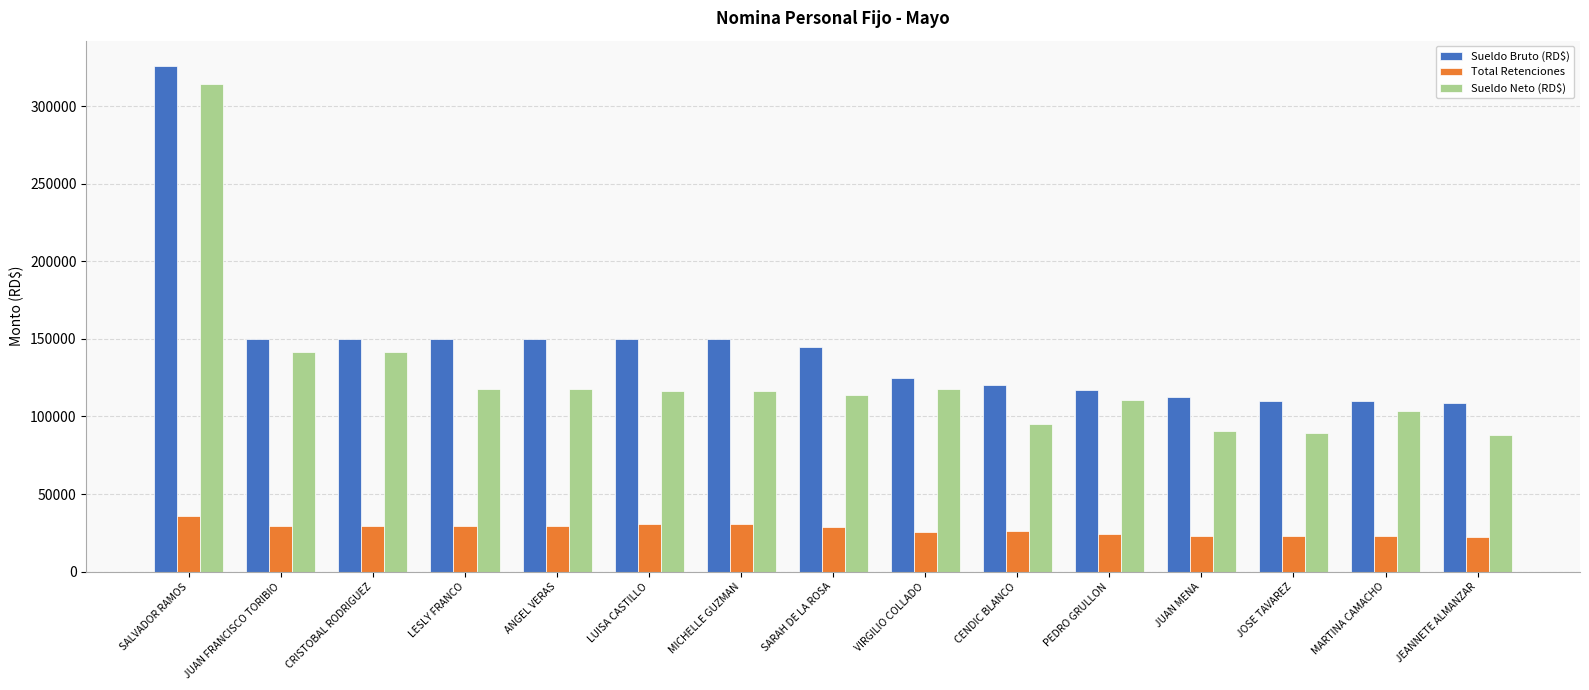

List the series in order of their peak value, highest first.

Sueldo Bruto (RD$), Sueldo Neto (RD$), Total Retenciones